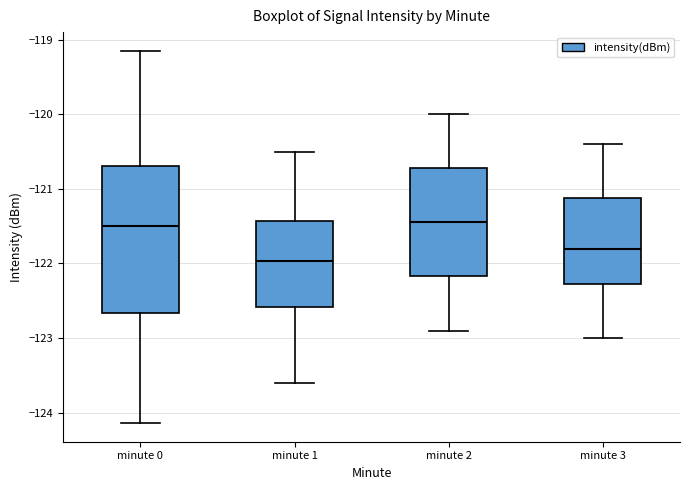

Reading left to right, transcribe this box plot: for each box, give where its median line is, the range the box spans, and where its two whiskers end, as read against the y-axis. The values are not printed on the chart, so give them approximately, as read against the axis.

minute 0: median -121.5, box -122.7 to -120.7, whiskers -124.1 to -119.1
minute 1: median -122.0, box -122.6 to -121.4, whiskers -123.6 to -120.5
minute 2: median -121.4, box -122.2 to -120.7, whiskers -122.9 to -120.0
minute 3: median -121.8, box -122.3 to -121.1, whiskers -123.0 to -120.4